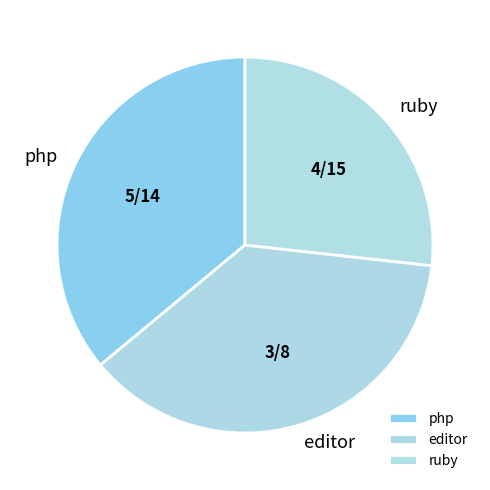

Which slice is the largest?

editor